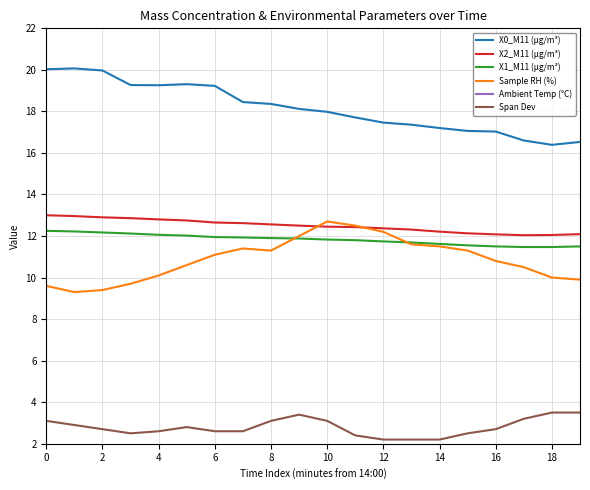

What is the highest value of the X0_M11 (μg/m³) series?

20.1